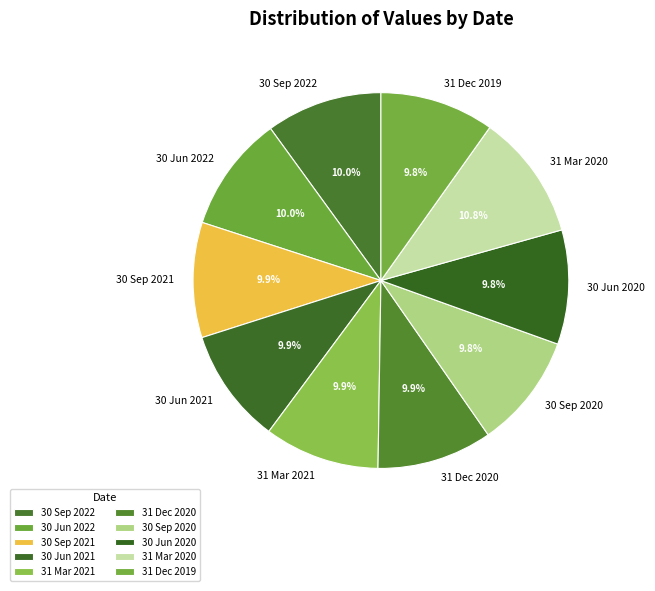

Does 30 Sep 2021 represent more than half of the total?

No